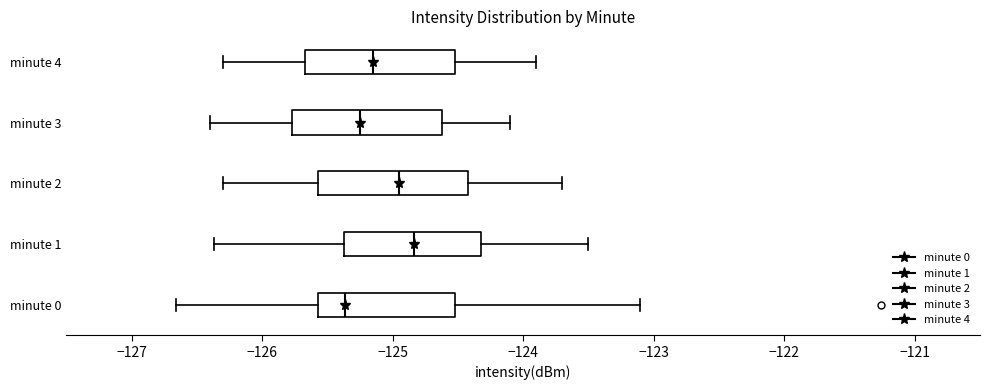

Where does the median line of the box for minute 0 sit on the x-axis? The values are not printed on the chart, so give them approximately, as read against the axis.

-125.4